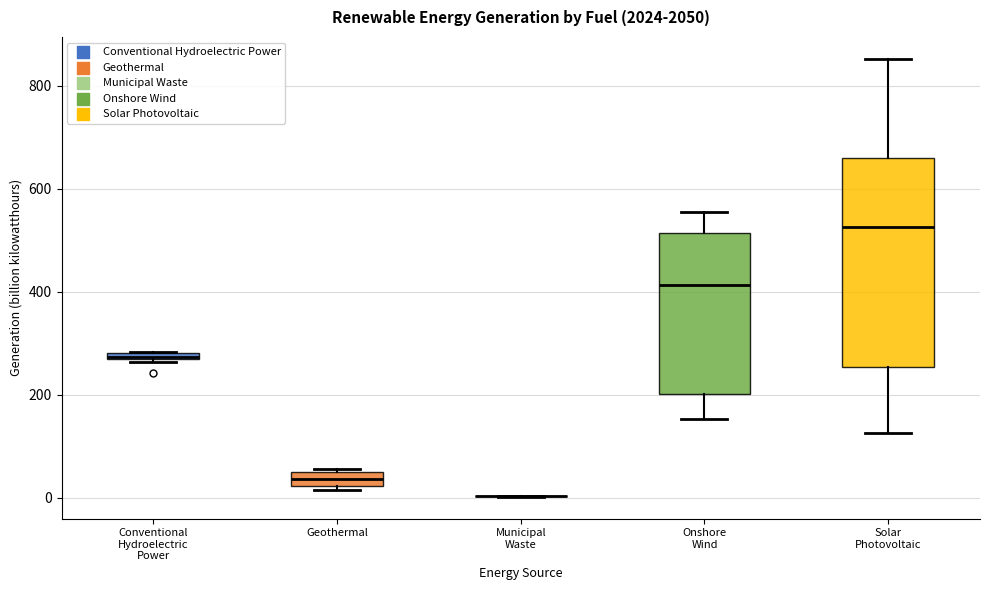

Which box is the tallest, from its lower edge to its upper edge?

Solar Photovoltaic